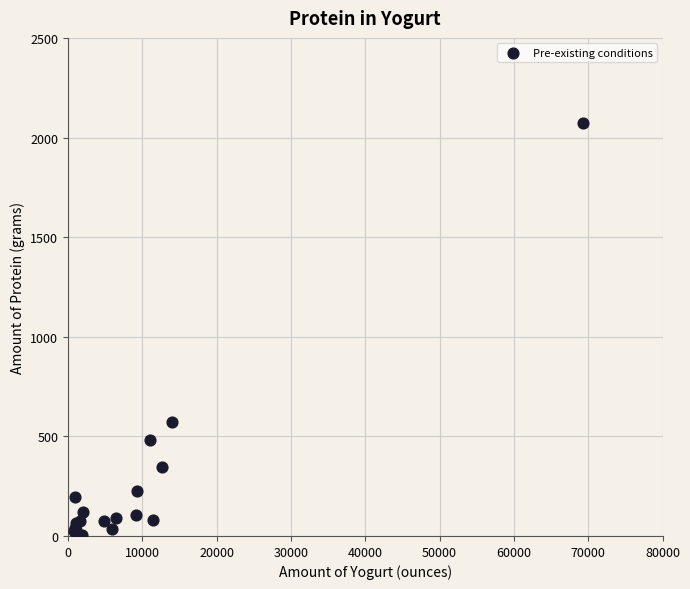

What Y value in the scatter plot is closest to 1037?

573